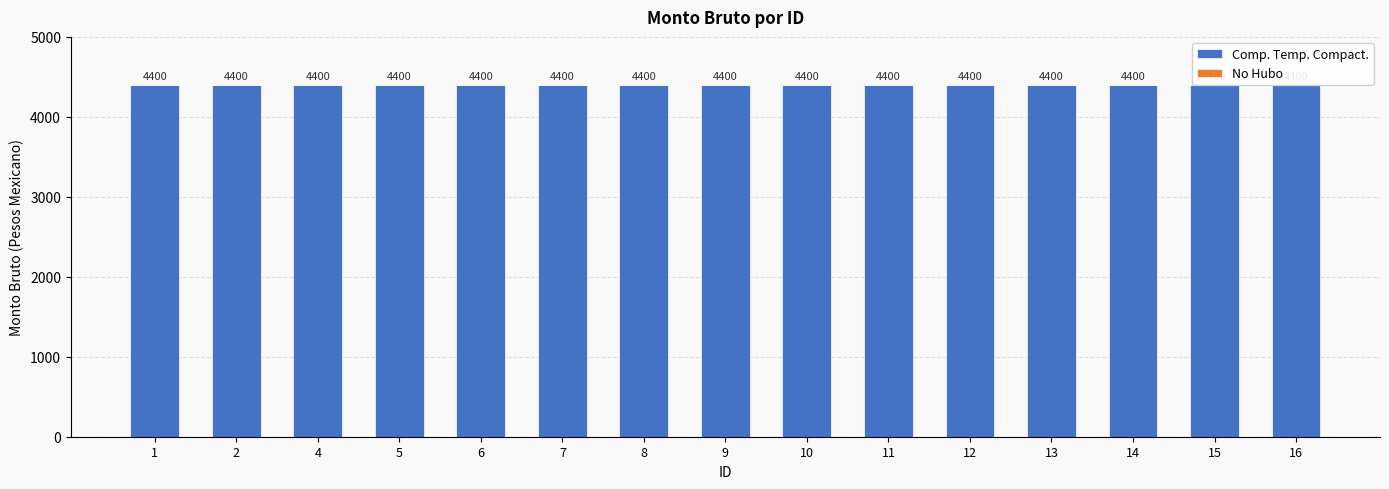

Reading left to right, extract all data points from this chart.

Comp. Temp. Compact.: 4400	4400	4400	4400	4400	4400	4400	4400	4400	4400	4400	4400	4400	4400	4400
No Hubo: 0	0	0	0	0	0	0	0	0	0	0	0	0	0	0